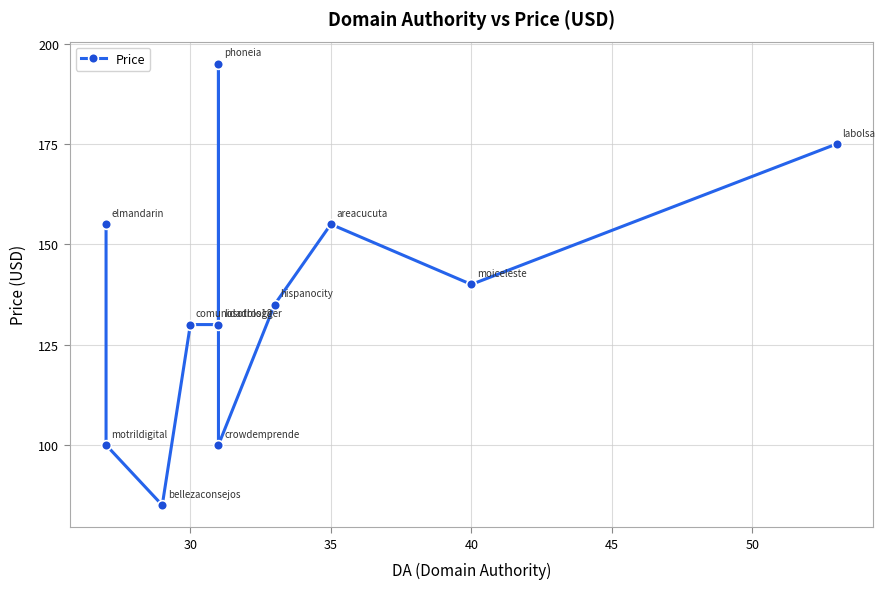

What is the value of the 3rd point from the left?

85